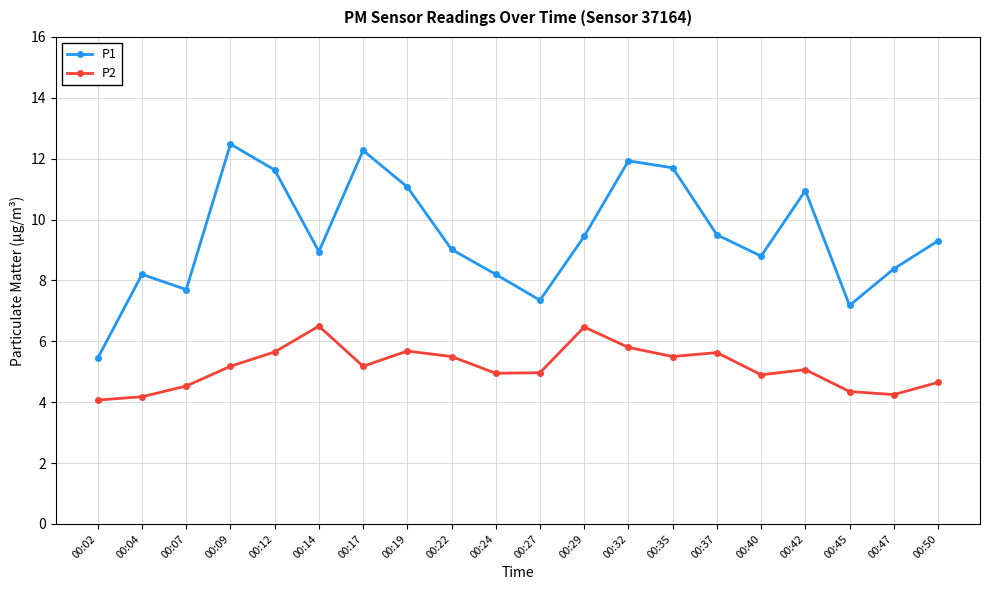

Where is the first local minimum for P1?

00:07